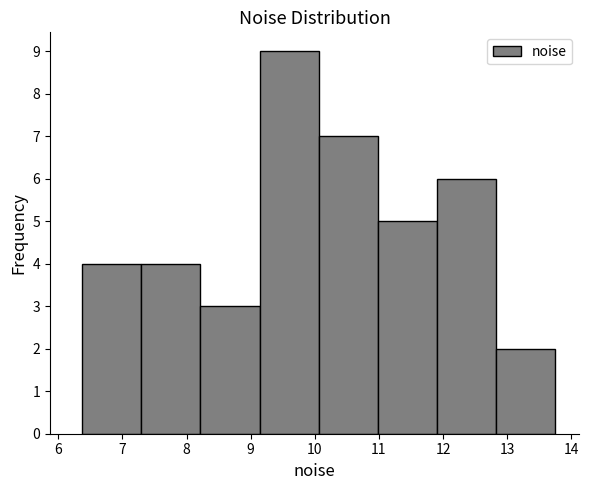

How tall is the bar that spans 9.1 to 10.1 on the x-axis? Neither the bar edges nor the heights are printed on the chart, so give them approximately, as read against the axes.

9